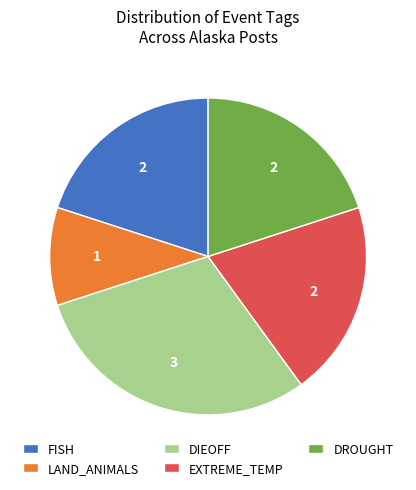

Which has a higher value, LAND_ANIMALS or DIEOFF?

DIEOFF